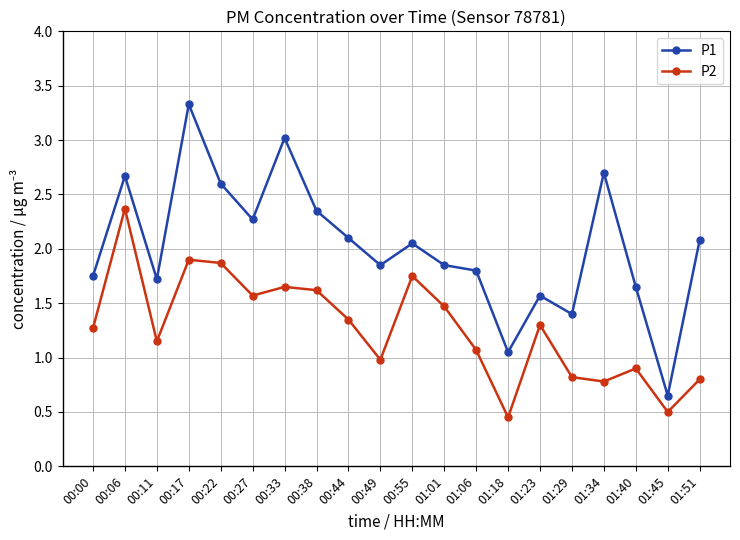

Rank the series by their maximum value, from highest to lowest.

P1, P2